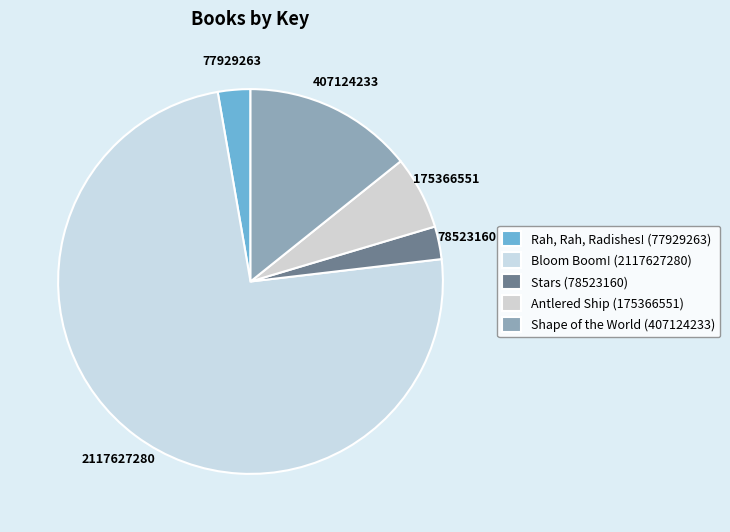

To the nearest percent, what is the difference between the largest and smallest slice percentages?

71%